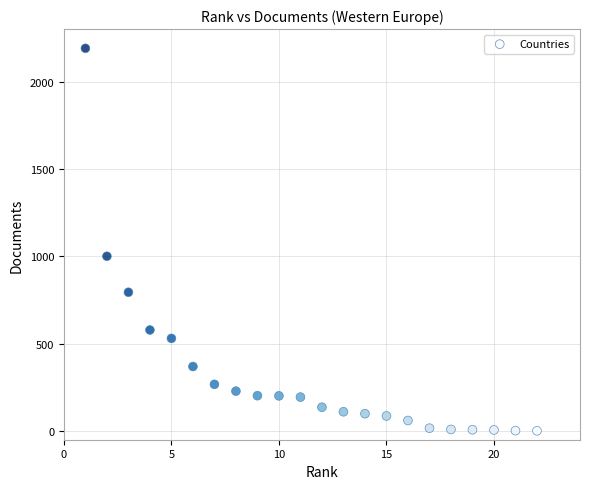

What Y value in the scatter plot is closest to 1095?

1000